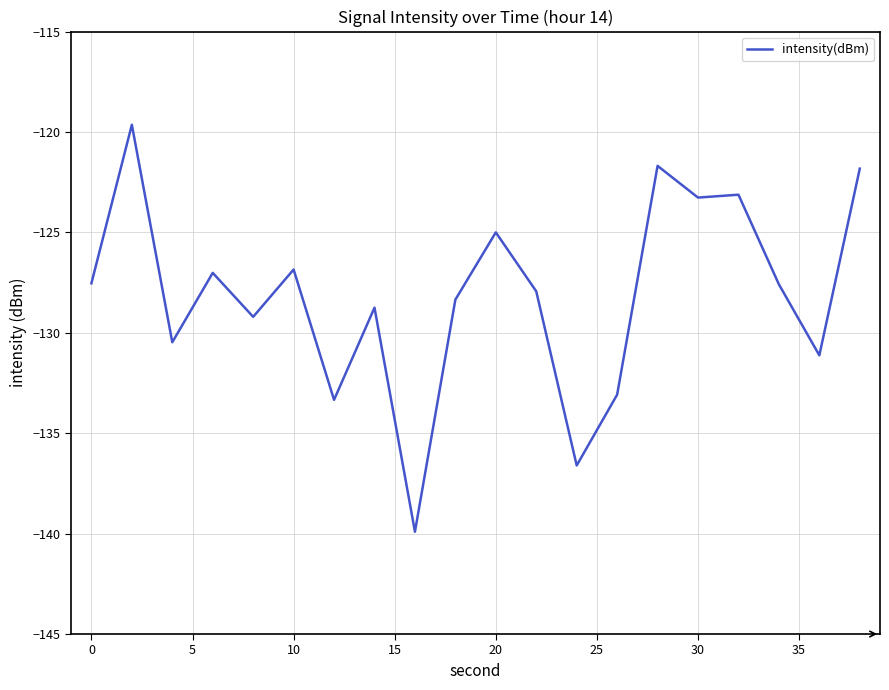

True or false: there are more than 2 points higher than both neighbors.

True